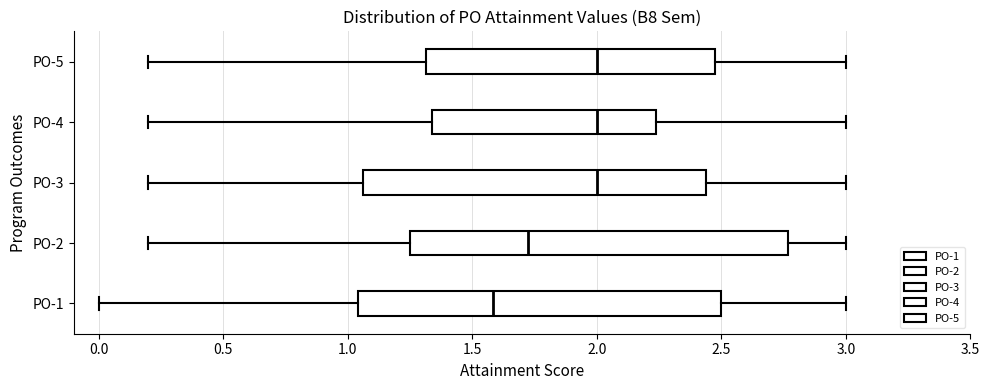

Reading bottom to top, transcribe this box plot: for each box, give where its median line is, the range the box spans, and where its two whiskers end, as read against the x-axis. The values are not printed on the chart, so give them approximately, as read against the axis.

PO-1: median 1.60, box 1.05 to 2.50, whiskers 0.00 to 3.00
PO-2: median 1.75, box 1.25 to 2.75, whiskers 0.20 to 3.00
PO-3: median 2.00, box 1.05 to 2.45, whiskers 0.20 to 3.00
PO-4: median 2.00, box 1.35 to 2.25, whiskers 0.20 to 3.00
PO-5: median 2.00, box 1.30 to 2.50, whiskers 0.20 to 3.00